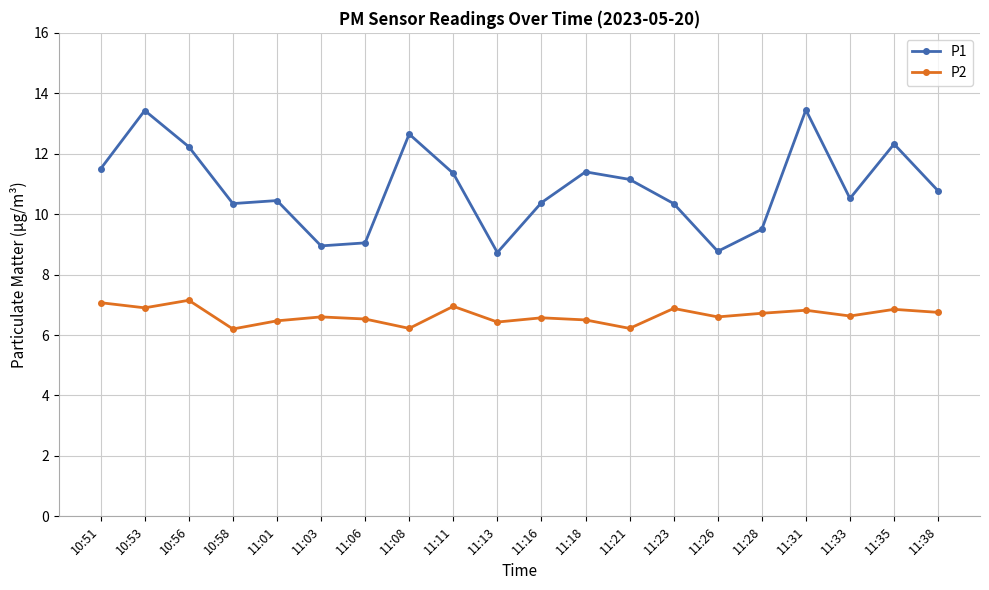

Rank the series by their average value, from highest to lowest.

P1, P2